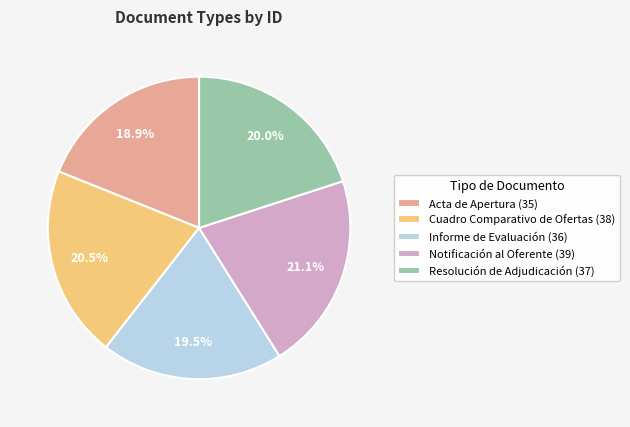

The Acta de Apertura slice represents 13% of the pie. True or false?

False